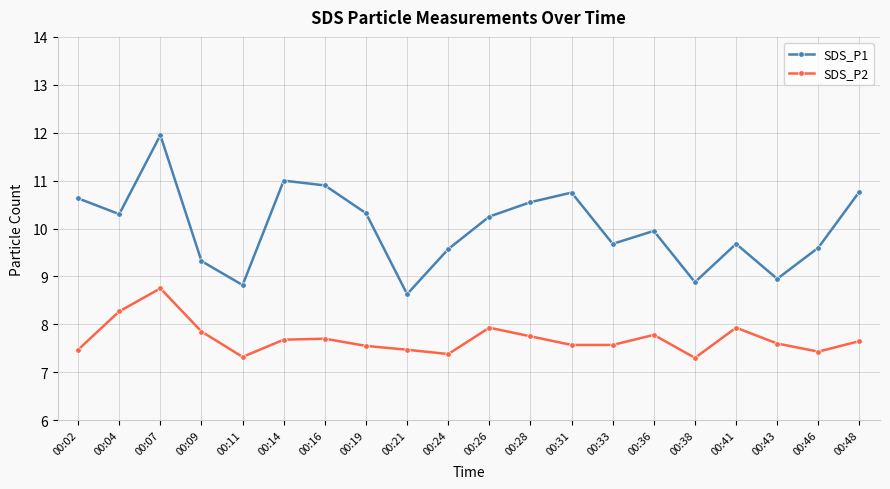

What is the average value of the SDS_P2 series?

7.7